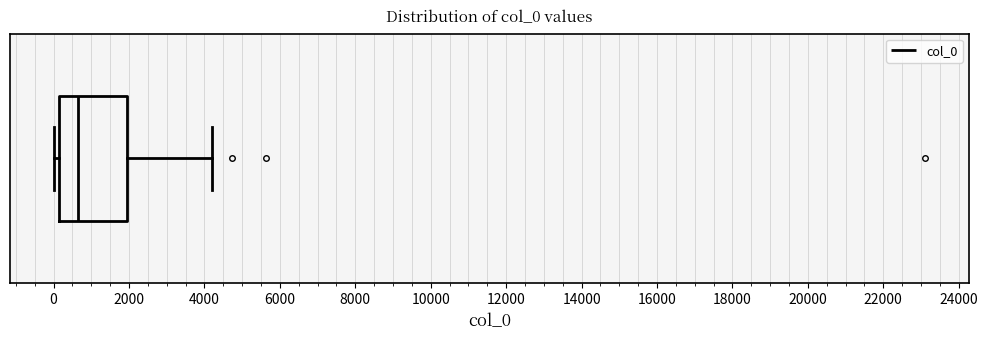

Where is the right edge of the box on the x-axis? The values are not printed on the chart, so give them approximately, as read against the axis.

2000